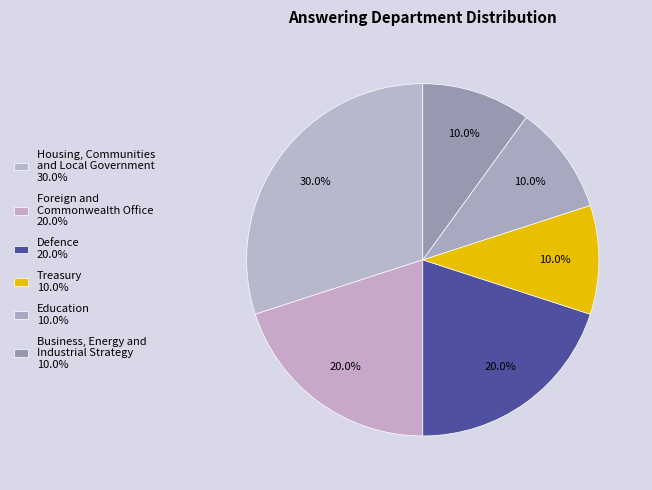

How many slices are in this pie chart?

6